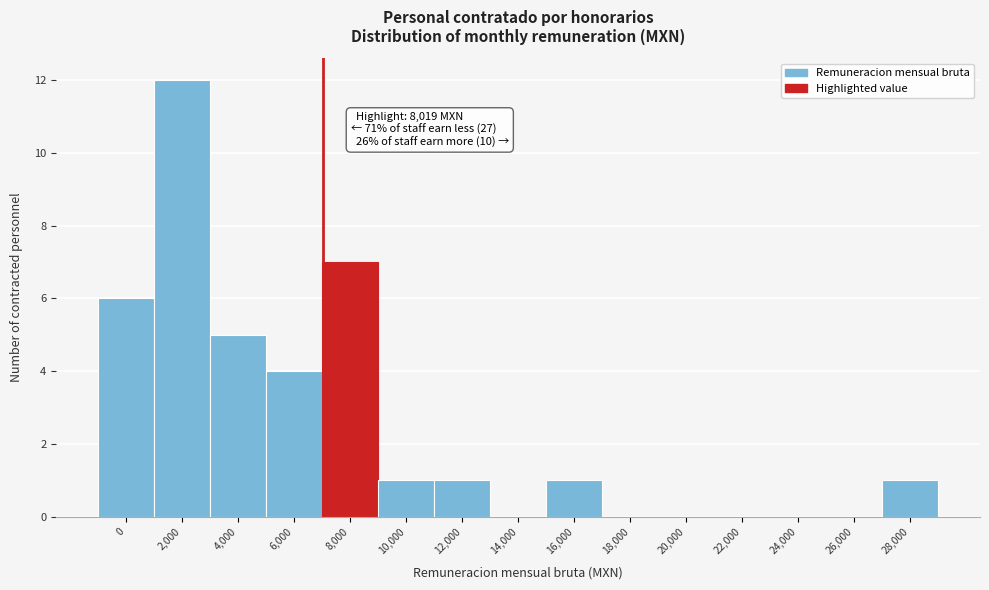

Reading right to left, extract all data points from this chart.

28,000=1	26,000=0	24,000=0	22,000=0	20,000=0	18,000=0	16,000=1	14,000=0	12,000=1	10,000=1	8,000=7	6,000=4	4,000=5	2,000=12	0=6